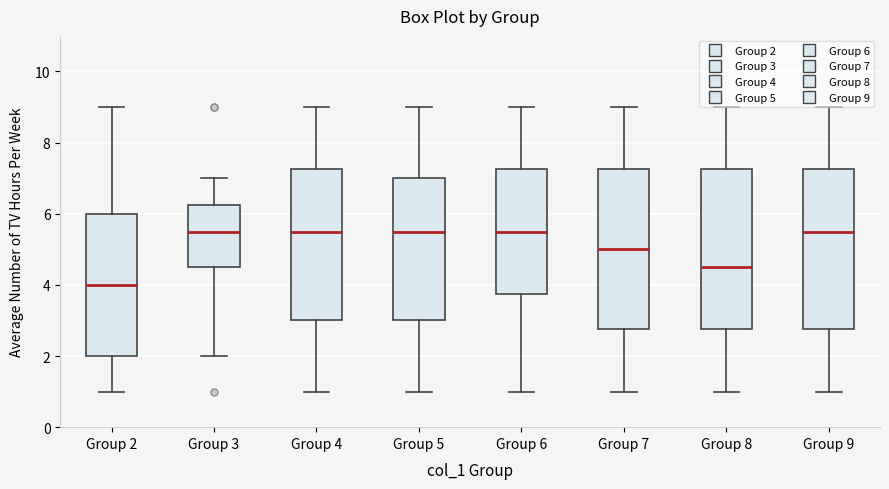

Which box has the lowest median line?

Group 2